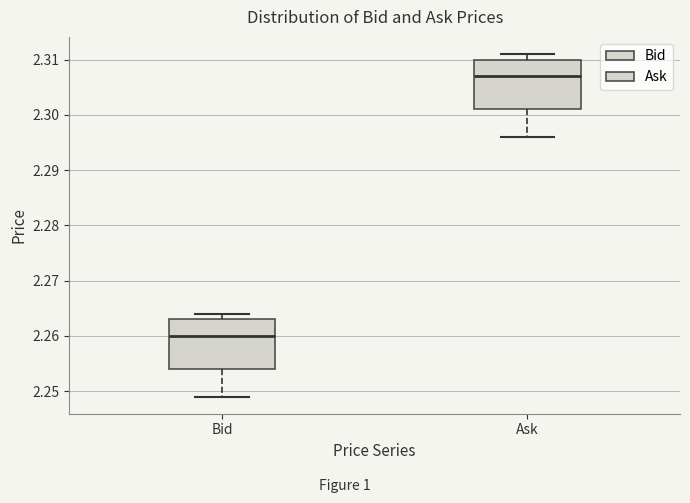

Where does the lower whisker of the box for Ask end on the y-axis? The values are not printed on the chart, so give them approximately, as read against the axis.

2.296